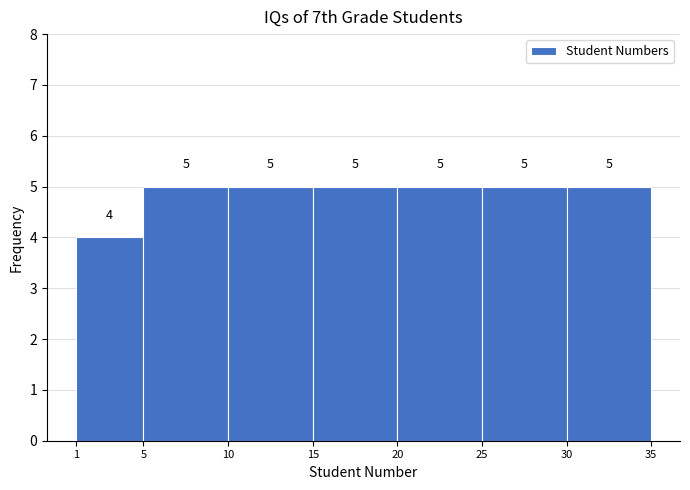

Reading left to right, list every bar in this chart as the range it spans on the x-axis followed by its height.

1 to 5: 4
5 to 10: 5
10 to 15: 5
15 to 20: 5
20 to 25: 5
25 to 30: 5
30 to 35: 5